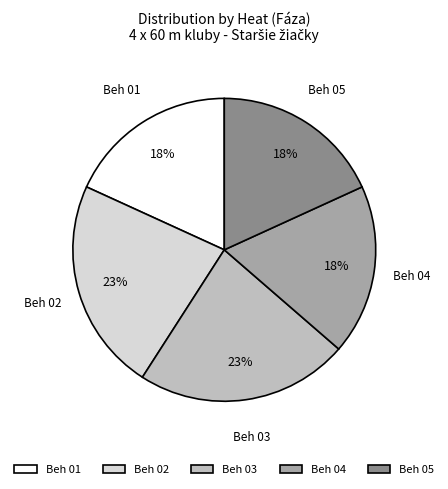

To the nearest percent, what portion does Beh 04 represent?

18%